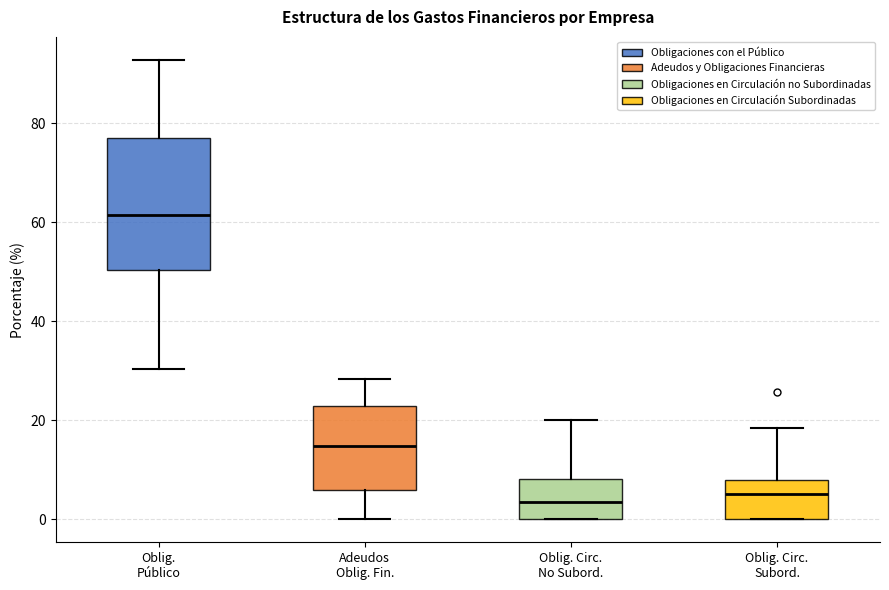

Reading left to right, read every box against the y-axis: the position of its median line, the range the box covers, and the ends of its whiskers. The values are not printed on the chart, so give them approximately, as read against the axis.

Oblig. Público: median 62, box 50 to 78, whiskers 30 to 92
Adeudos Oblig. Fin.: median 14, box 6 to 22, whiskers 0 to 28
Oblig. Circ. No Subord.: median 4, box 0 to 8, whiskers 0 to 20
Oblig. Circ. Subord.: median 6, box 0 to 8, whiskers 0 to 18